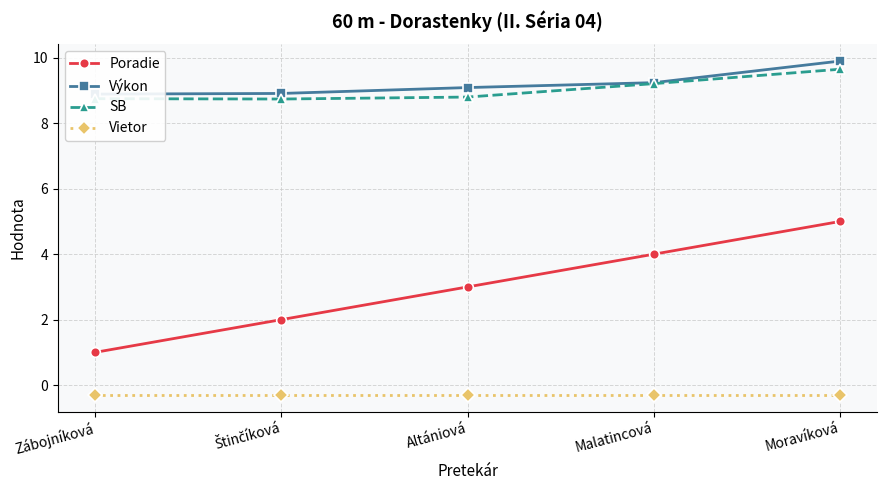

What is the difference between the second highest and second lowest values in the SB series?

0.5